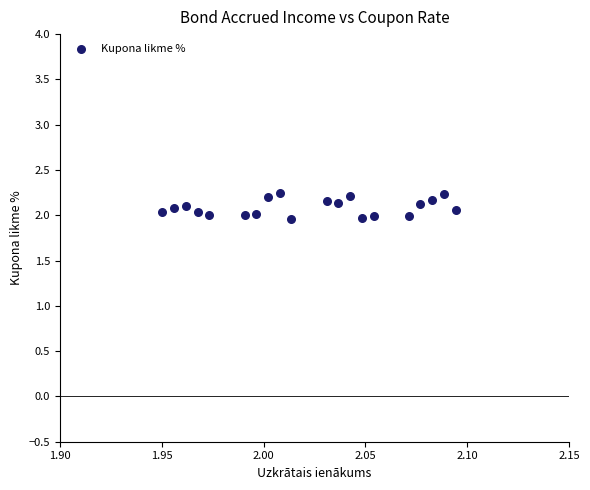

What is the range of Y values (max minus min)?

0.3